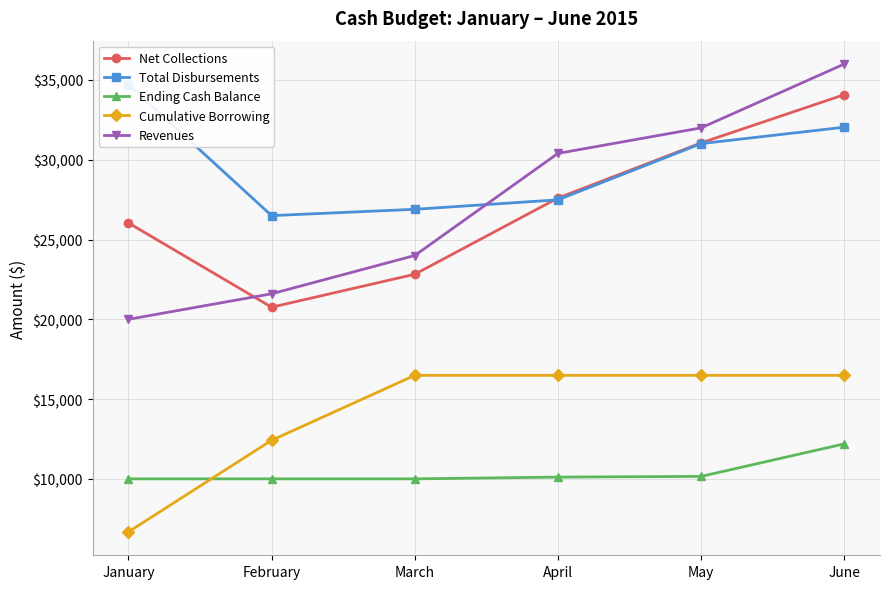

Reading left to right, what are all the values shown in this chart?

Net Collections: January=26040.0	February=20760.0	March=22824.0	April=27600.0	May=31056.0	June=34080.0
Total Disbursements: January=34716.0	February=26500.0	March=26896.0	April=27490.0	May=31012.4	June=32042.0
Ending Cash Balance: January=10000.0	February=10000.0	March=10000.0	April=10110.0	May=10153.6	June=12191.6
Cumulative Borrowing: January=6676.0	February=12416.0	March=16488.0	April=16488.0	May=16488.0	June=16488.0
Revenues: January=20000.0	February=21600.0	March=24000.0	April=30400.0	May=32000.0	June=36000.0